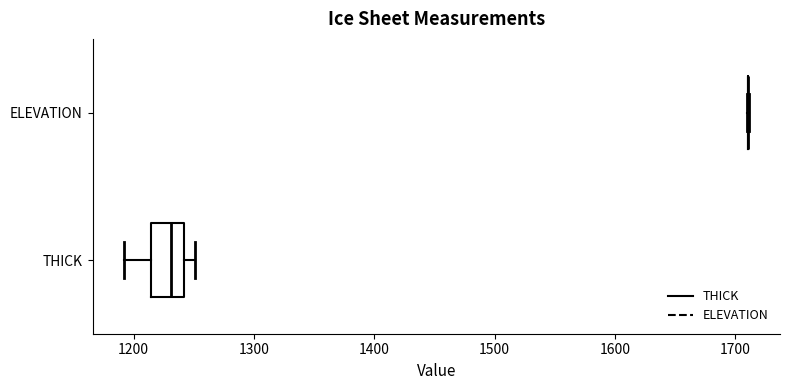

Where is the right edge of the box for THICK on the x-axis? The values are not printed on the chart, so give them approximately, as read against the axis.

1240